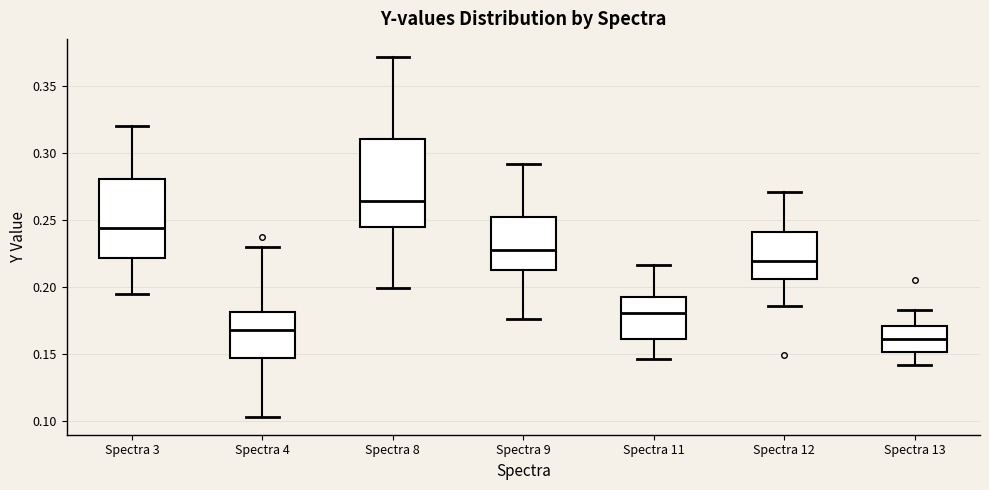

Reading left to right, read every box against the y-axis: the position of its median line, the range the box covers, and the ends of its whiskers. The values are not printed on the chart, so give them approximately, as read against the axis.

Spectra 3: median 0.245, box 0.220 to 0.280, whiskers 0.195 to 0.320
Spectra 4: median 0.170, box 0.145 to 0.180, whiskers 0.105 to 0.230
Spectra 8: median 0.265, box 0.245 to 0.310, whiskers 0.200 to 0.370
Spectra 9: median 0.230, box 0.210 to 0.250, whiskers 0.175 to 0.290
Spectra 11: median 0.180, box 0.160 to 0.190, whiskers 0.145 to 0.215
Spectra 12: median 0.220, box 0.205 to 0.240, whiskers 0.185 to 0.270
Spectra 13: median 0.160, box 0.150 to 0.170, whiskers 0.140 to 0.180